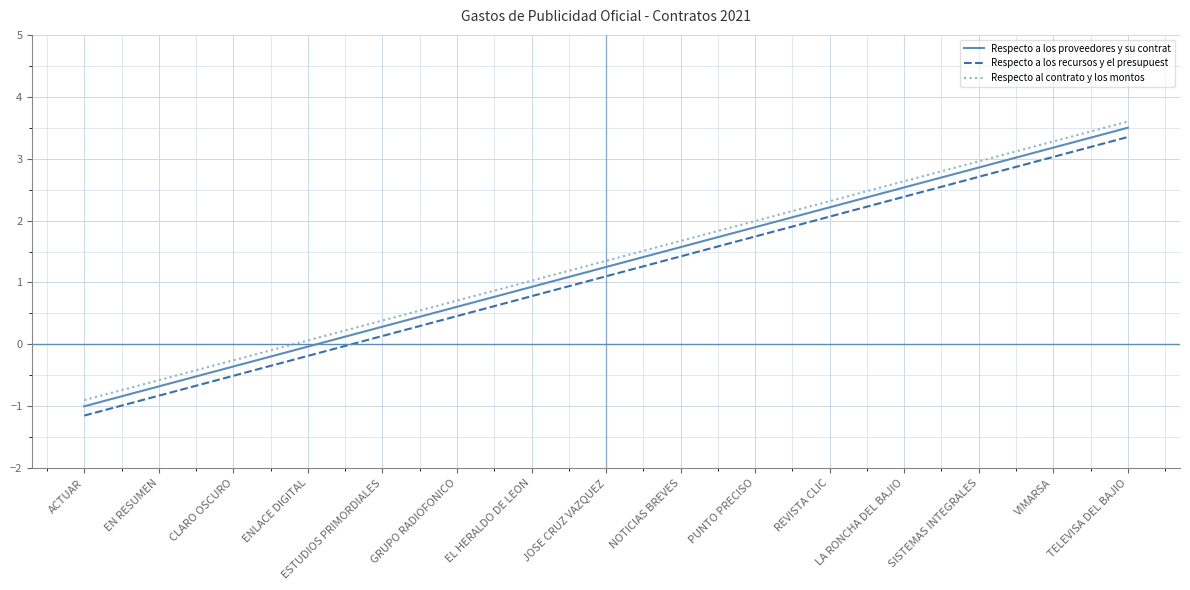

True or false: Respecto a los recursos y el presupuest and Respecto a los proveedores y su contrat cross at least once.

False